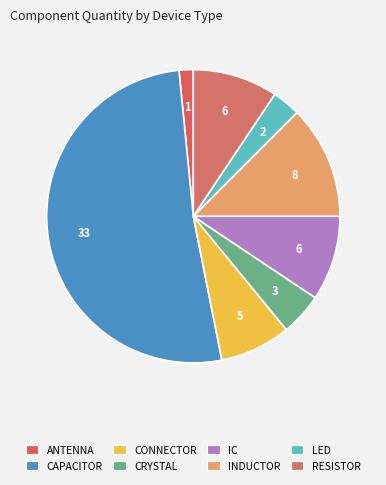

Does CAPACITOR account for over 50% of the chart?

Yes